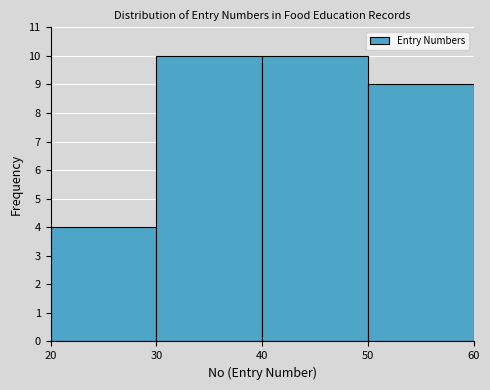

What is the height of the bar covering 20 to 30 on the x-axis? The values are not printed on the chart, so give them approximately, as read against the axis.

4